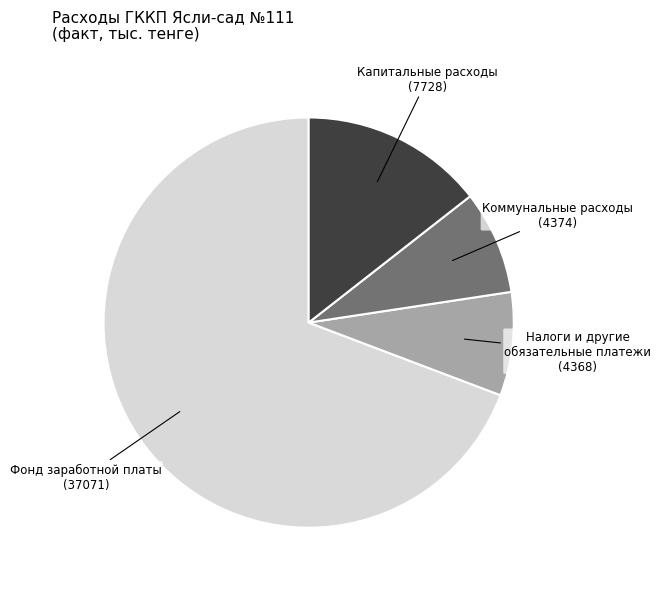

Which category has the biggest portion of the pie?

Фонд заработной платы (37071)